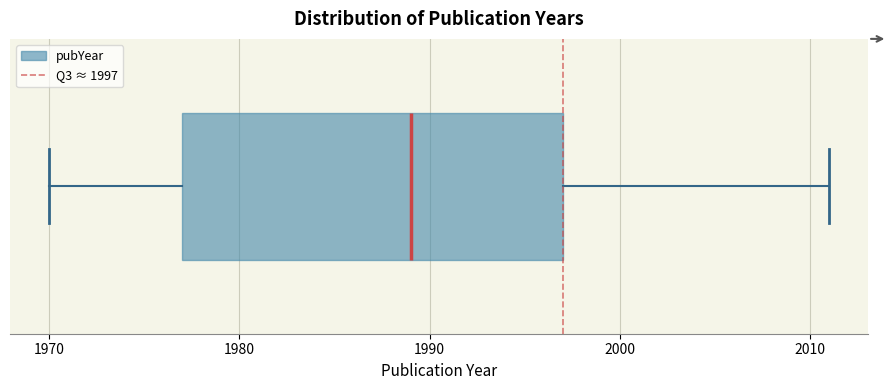

Where does the right whisker of the box end on the x-axis? The values are not printed on the chart, so give them approximately, as read against the axis.

2011